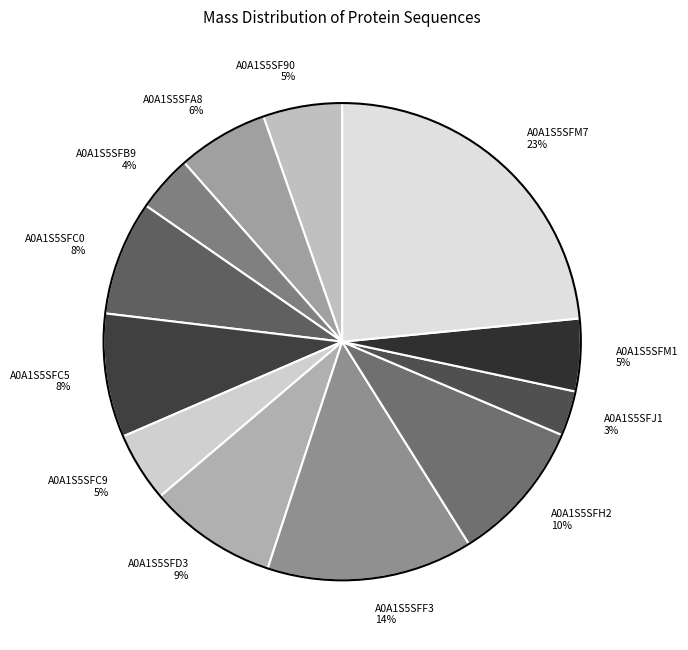

Is the sum of A0A1S5SFH2 and A0A1S5SFF3 greater than half?

No